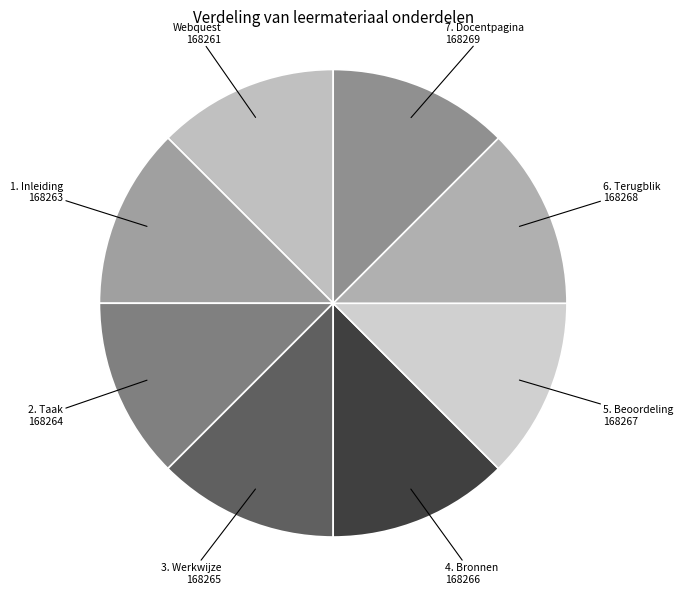

The 3. Werkwijze slice represents 6% of the pie. True or false?

False